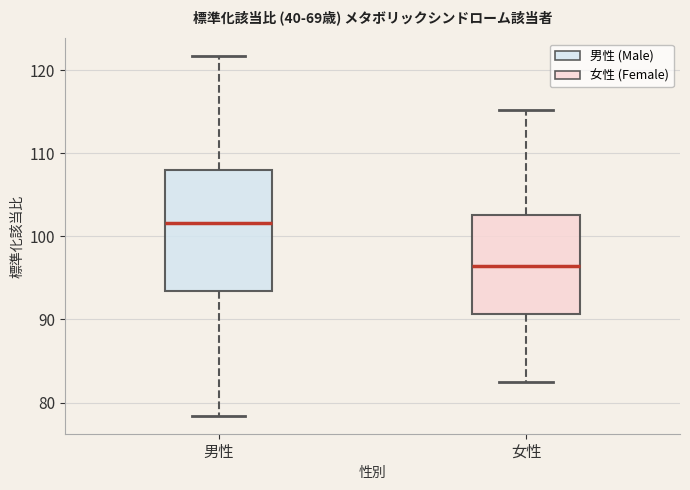

Which box has the highest median line?

男性